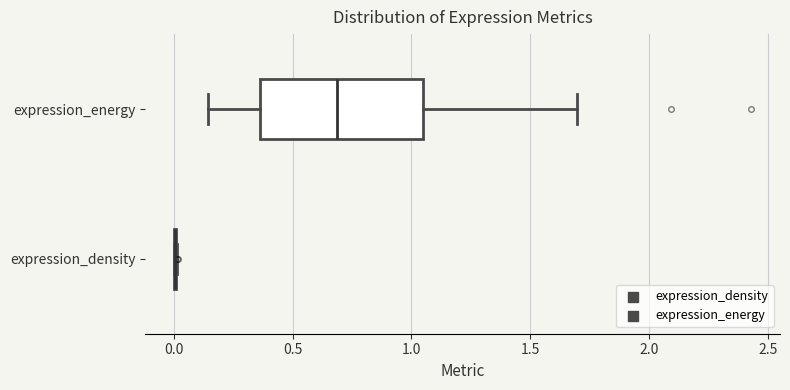

Reading bottom to top, read every box against the x-axis: the position of its median line, the range the box covers, and the ends of its whiskers. The values are not printed on the chart, so give them approximately, as read against the axis.

expression_density: box collapsed to a line at 0.00, whiskers 0.00 to 0.00
expression_energy: median 0.70, box 0.35 to 1.05, whiskers 0.15 to 1.70